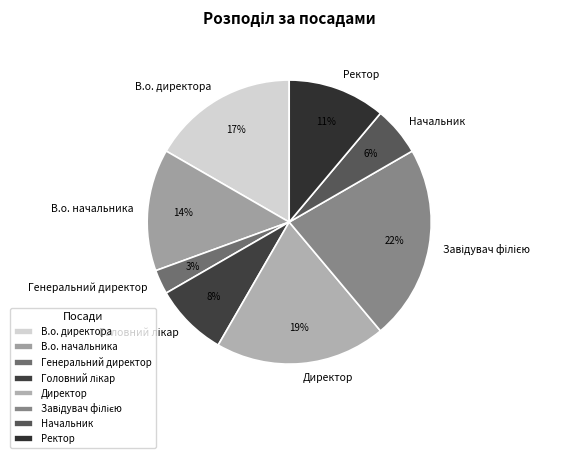

Which category has the smallest portion of the pie?

Генеральний директор